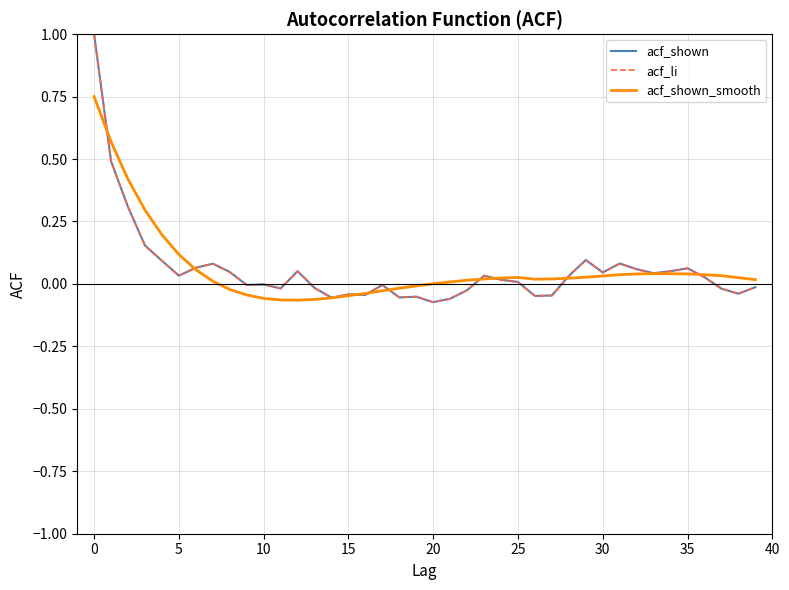

What are all the series names shown in the legend?

acf_shown, acf_li, acf_shown_smooth